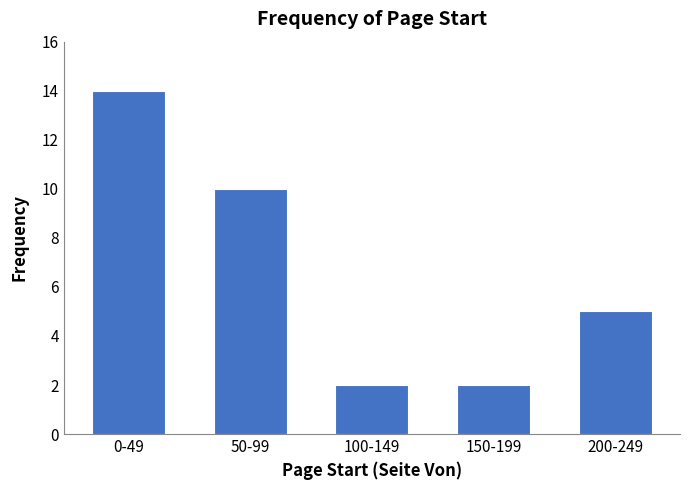

Reading left to right, extract all data points from this chart.

0-49=14	50-99=10	100-149=2	150-199=2	200-249=5